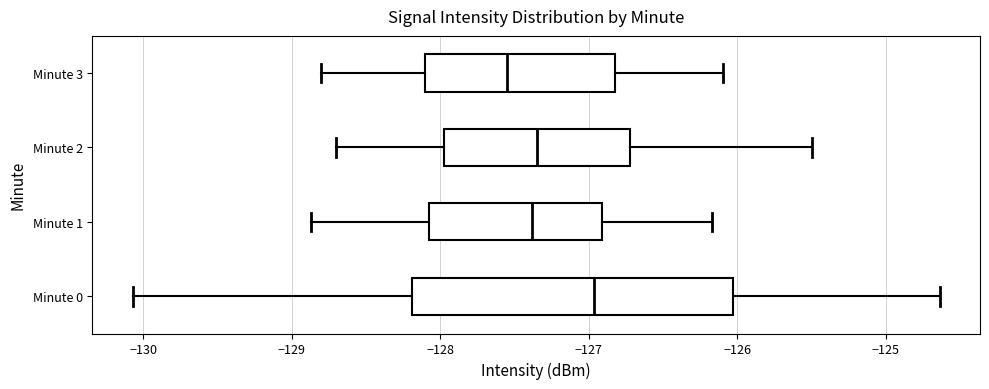

Reading bottom to top, transcribe this box plot: for each box, give where its median line is, the range the box spans, and where its two whiskers end, as read against the x-axis. The values are not printed on the chart, so give them approximately, as read against the axis.

Minute 0: median -127.0, box -128.2 to -126.0, whiskers -130.1 to -124.6
Minute 1: median -127.4, box -128.1 to -126.9, whiskers -128.9 to -126.2
Minute 2: median -127.3, box -128.0 to -126.7, whiskers -128.7 to -125.5
Minute 3: median -127.5, box -128.1 to -126.8, whiskers -128.8 to -126.1